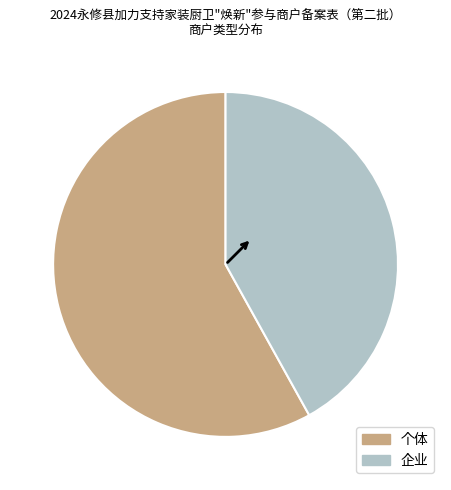

Which category accounts for the majority?

个体